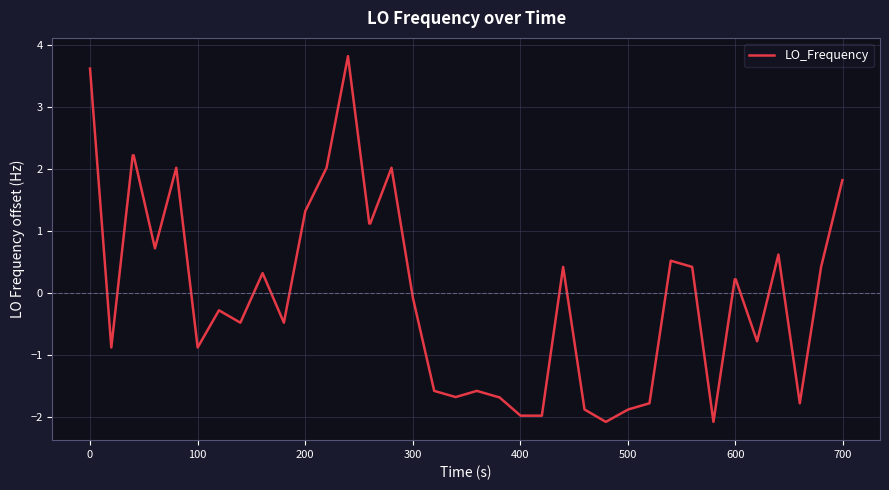

What is the difference between the maximum and minimum values?

5.9